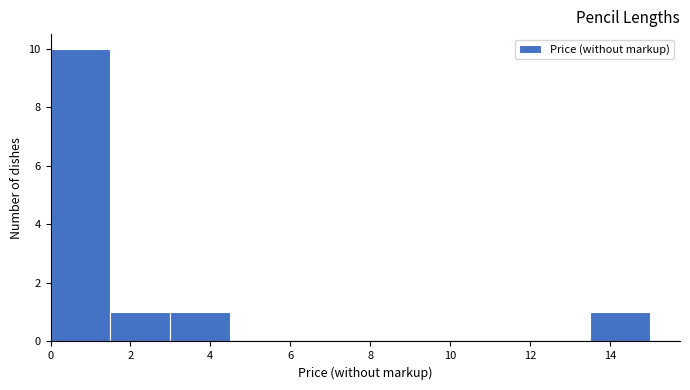

Over which range of the x-axis is the bar tallest?

0.0 to 1.5